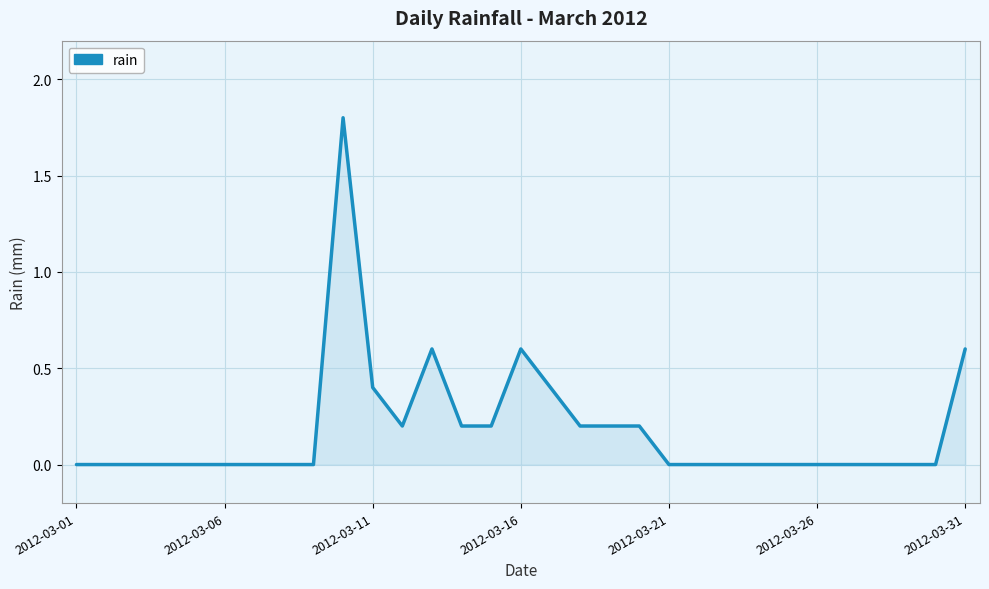

What is the greatest value displayed?

1.8